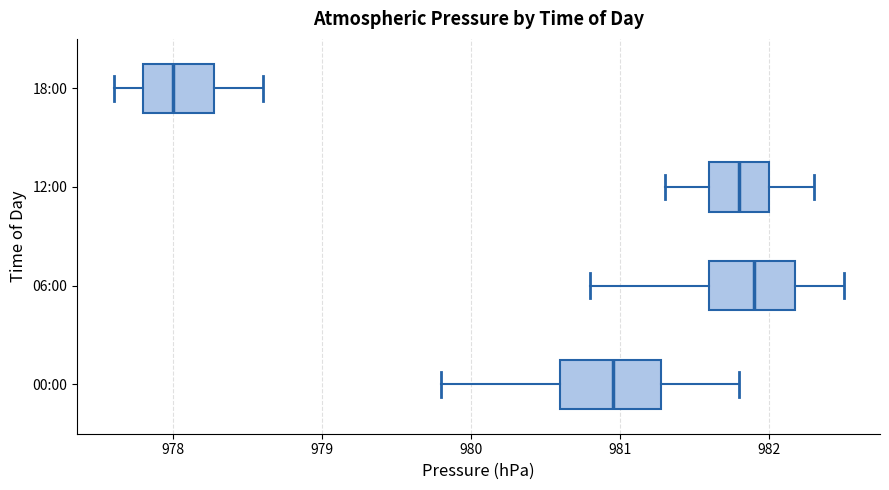

Which box has the furthest to the right median line?

06:00